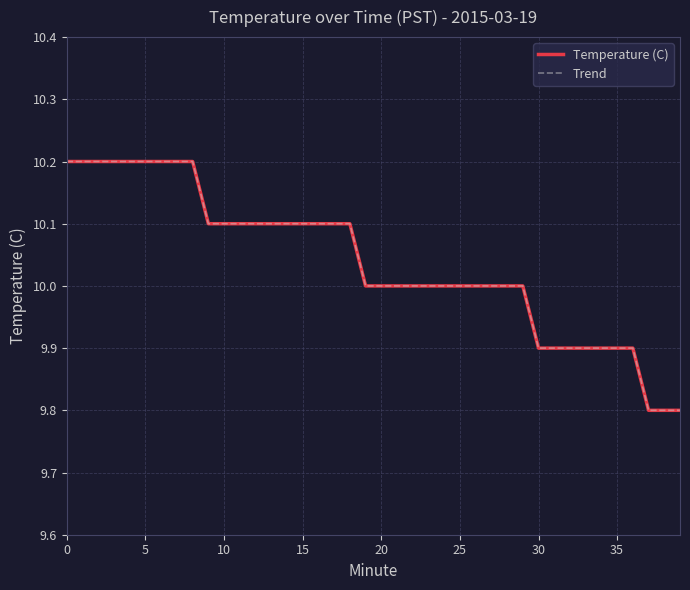

Does the chart have visible grid lines?

Yes